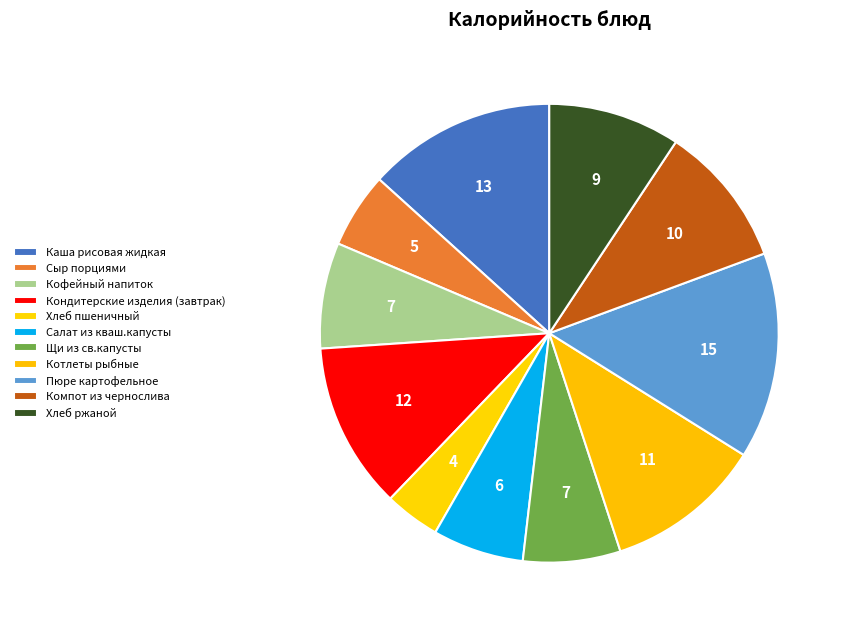

Which slice is the smallest?

Хлеб пшеничный